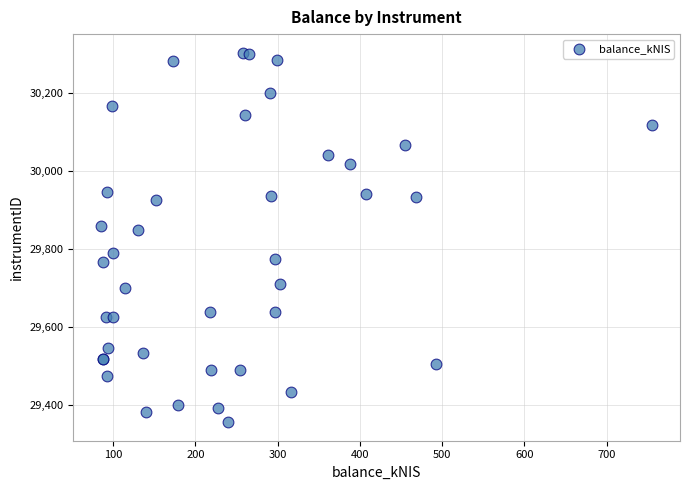

What Y value in the scatter plot is closest to 29830?

29849.2